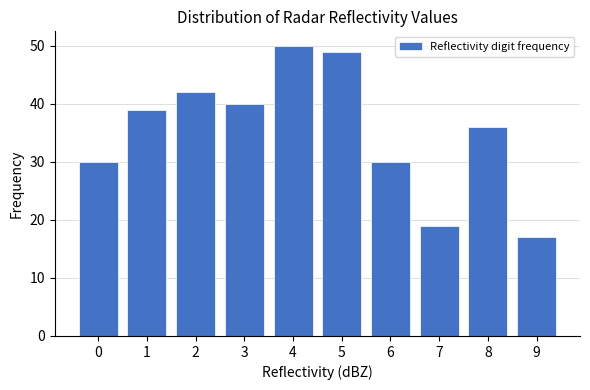

Reading right to left, what are all the values shown in this chart?

17	36	19	30	49	50	40	42	39	30